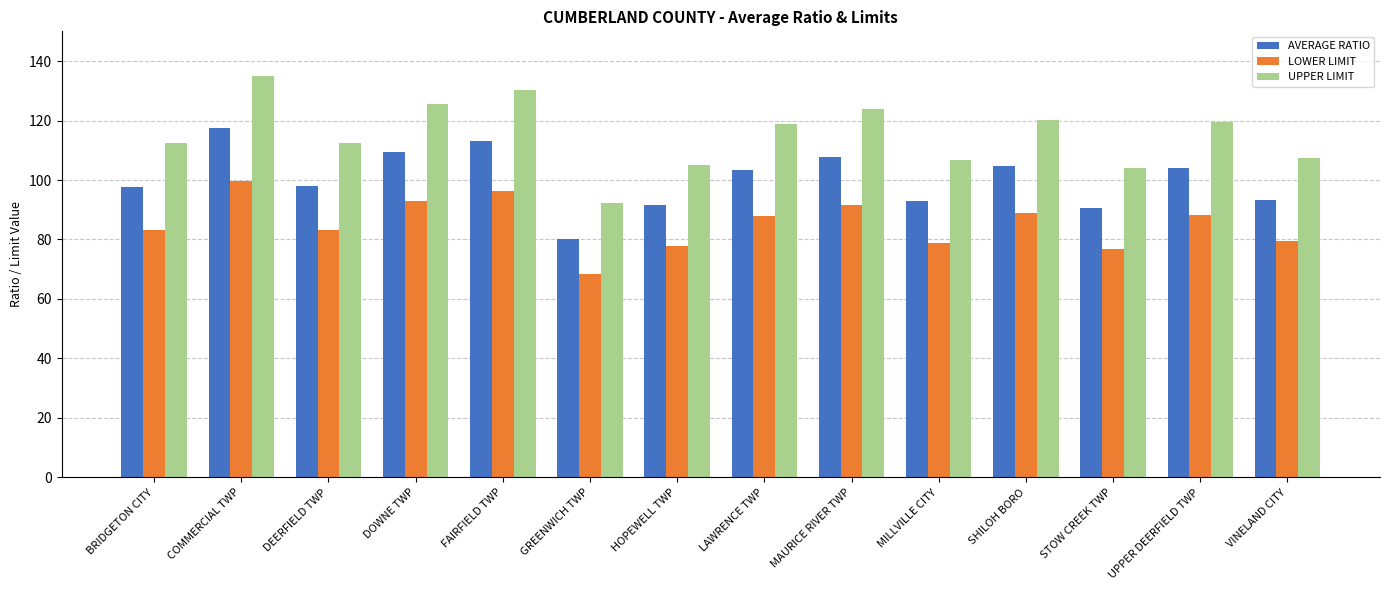

What are all the series names shown in the legend?

AVERAGE RATIO, LOWER LIMIT, UPPER LIMIT